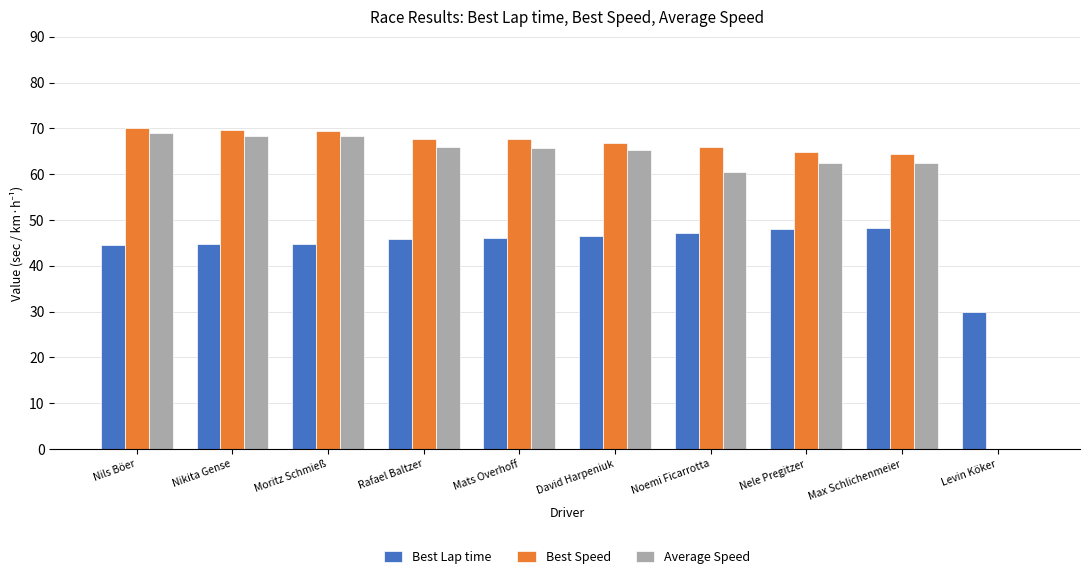

What is the total value across all series at Moritz Schmieß?

182.6